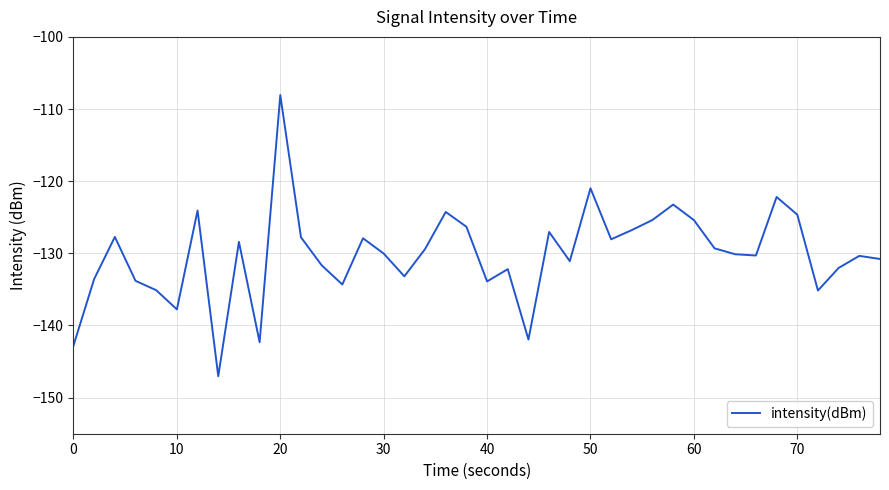

What is the greatest value displayed?

-108.1